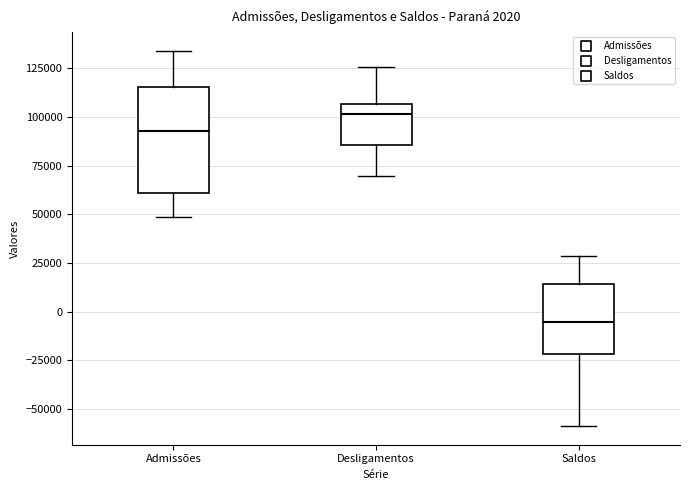

Which box's median line is the highest?

Desligamentos